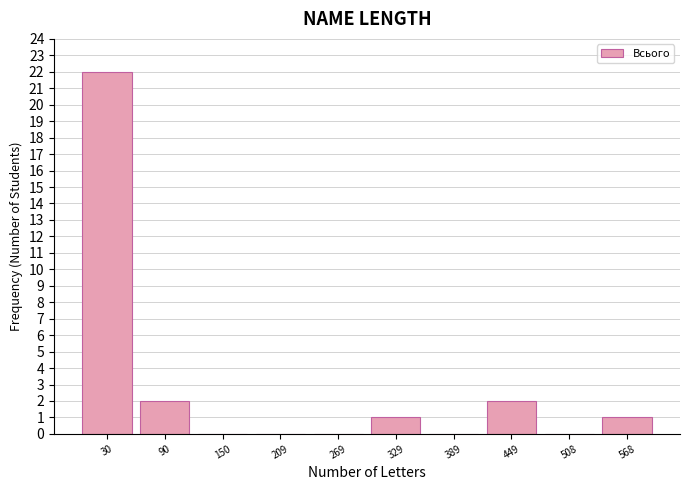

How tall is the bar that spans 60 to 120 on the x-axis? Neither the bar edges nor the heights are printed on the chart, so give them approximately, as read against the axes.

2